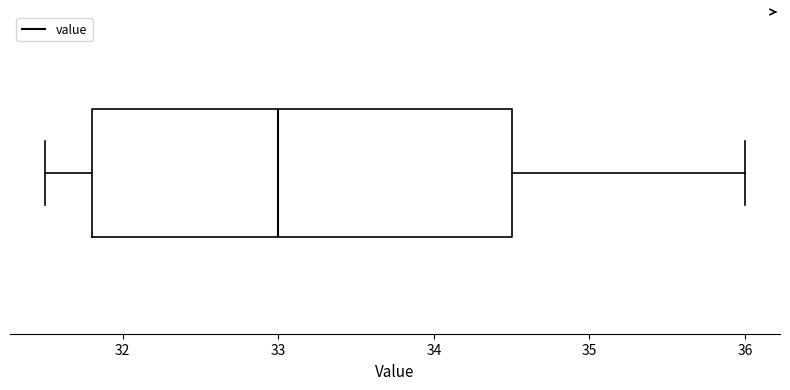

Transcribe this box plot: give where the median line is, the range the box spans, and where the two whiskers end, as read against the x-axis. The values are not printed on the chart, so give them approximately, as read against the axis.

median 33.0, box 31.8 to 34.5, whiskers 31.5 to 36.0